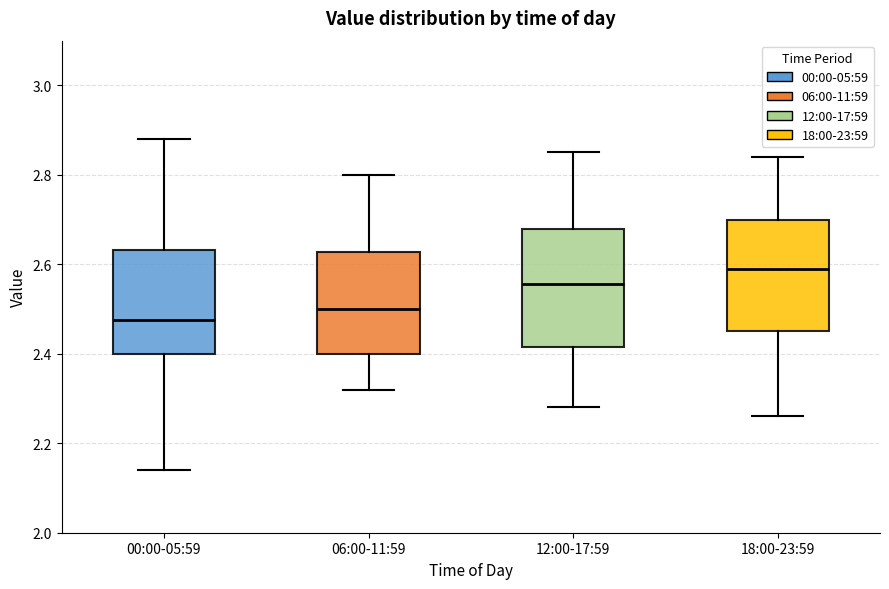

Which box's median line is the lowest?

00:00-05:59